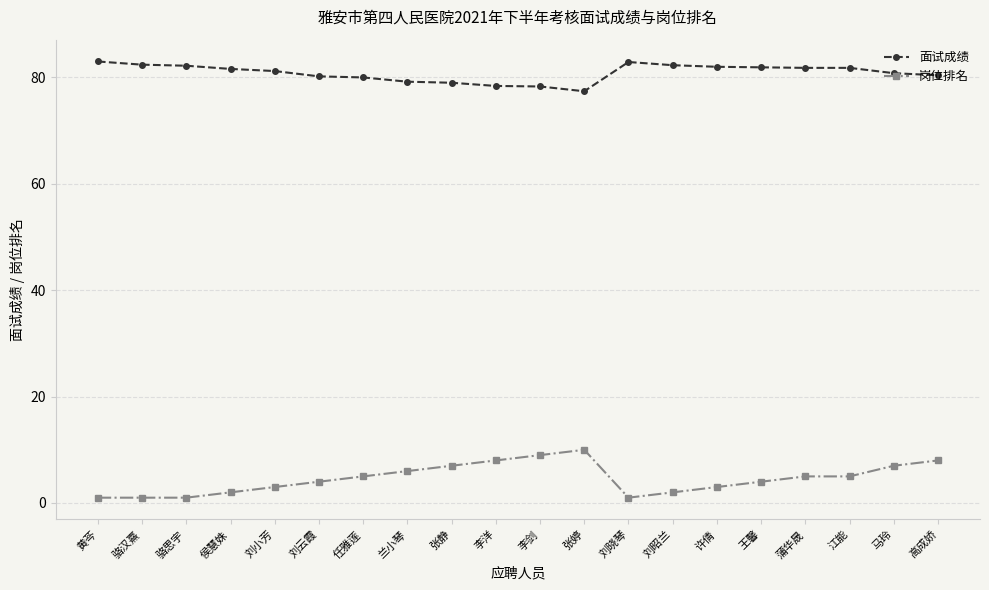

Which series has the largest total across all categories?

面试成绩